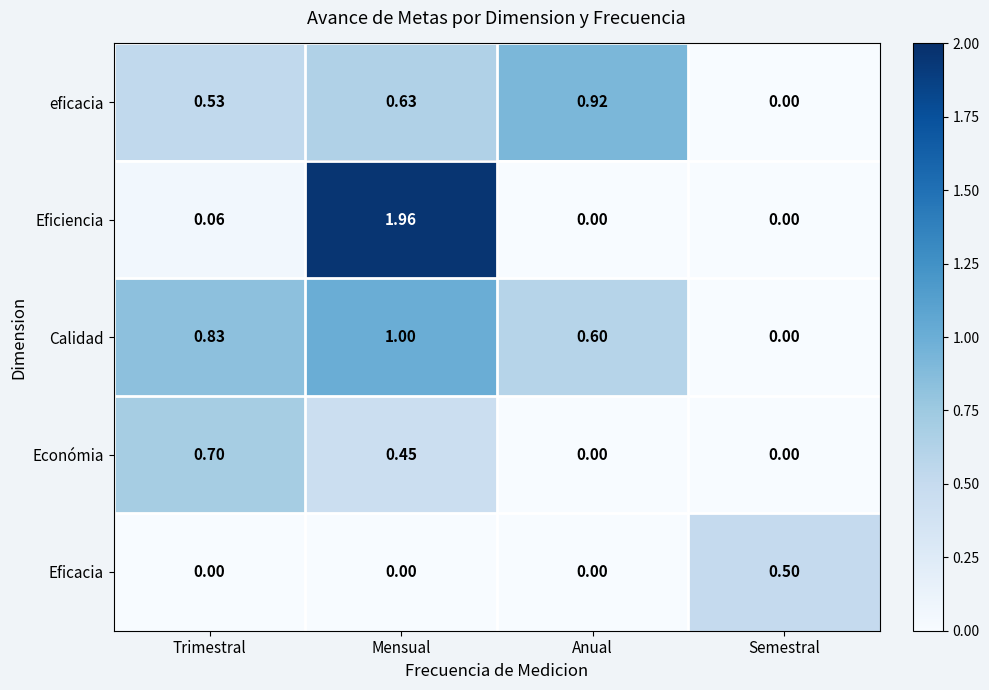

Rank the series by their maximum value, from lowest to highest.

Eficacia, Económia, eficacia, Calidad, Eficiencia